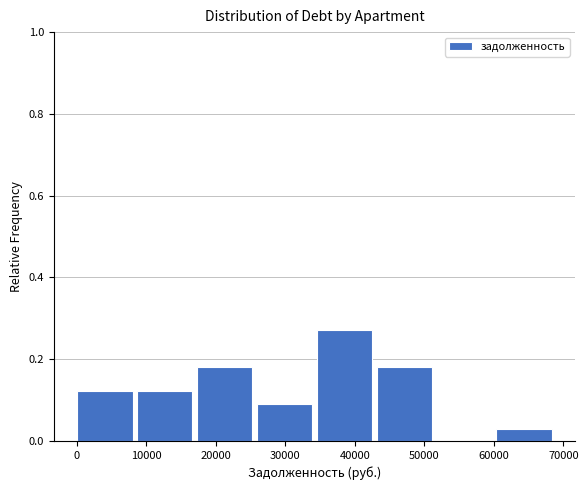

Reading left to right, transcribe this chart: for each bar, give the range it covers on the x-axis and its height. Neither the bar edges nor the heights are printed on the chart, so give them approximately, as read against the axes.

0 to 9000: 0.12
9000 to 17000: 0.12
17000 to 26000: 0.18
26000 to 35000: 0.10
35000 to 43000: 0.28
43000 to 52000: 0.18
52000 to 60000: 0
60000 to 69000: 0.04